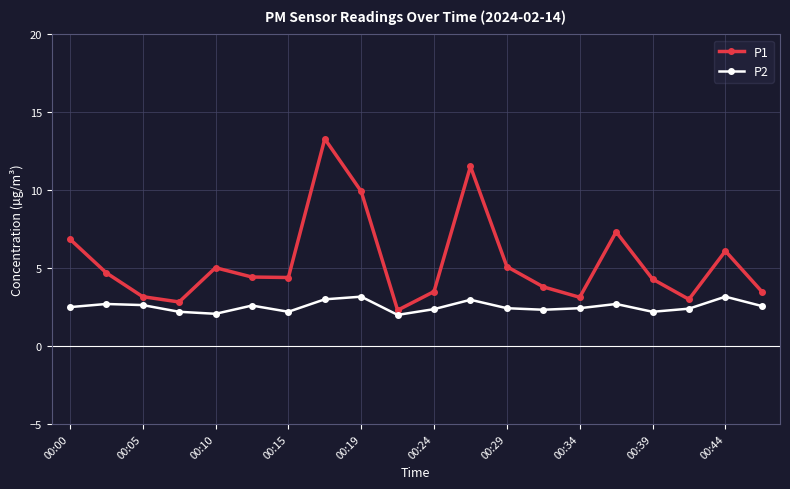

What is the sum of all P2 values?

50.6